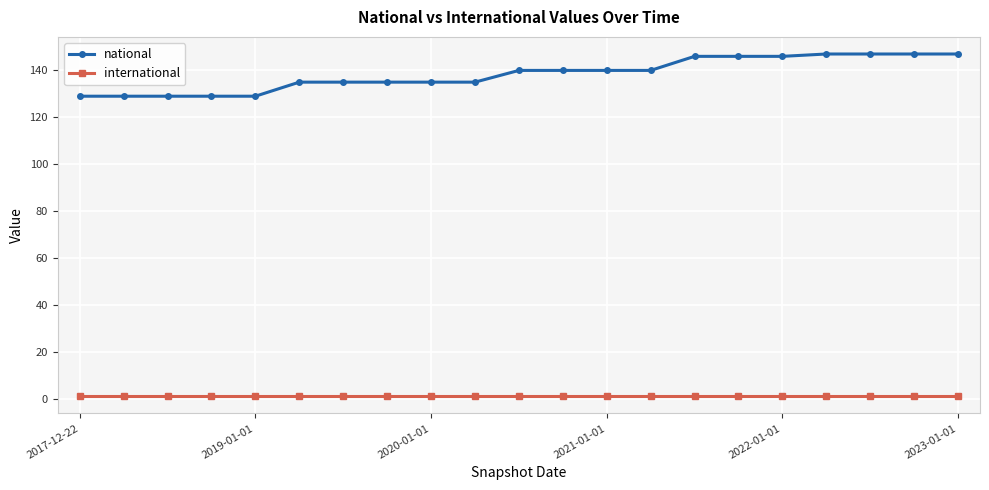

Which series has the widest spread of values?

national